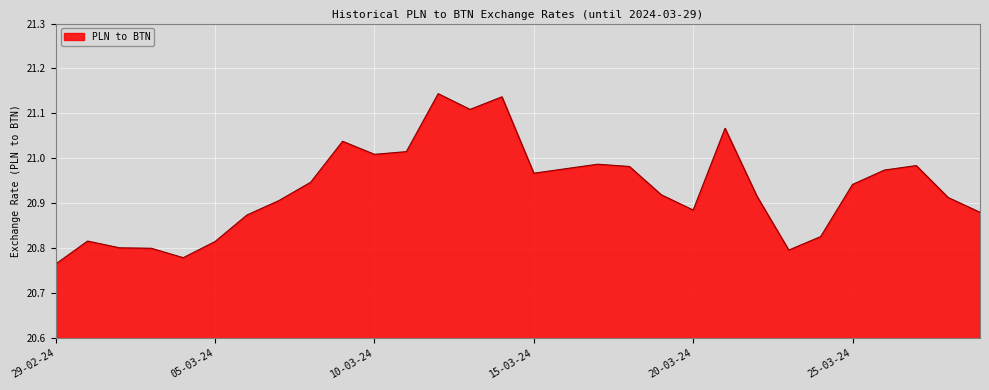

What is the difference between the maximum and minimum values?

0.4